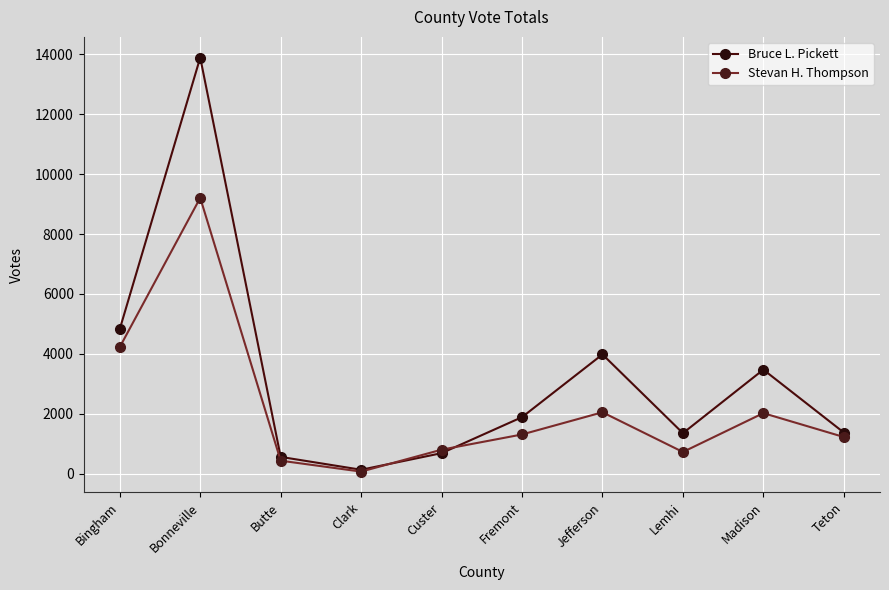

What is the label of the 9th point from the right?

Bonneville